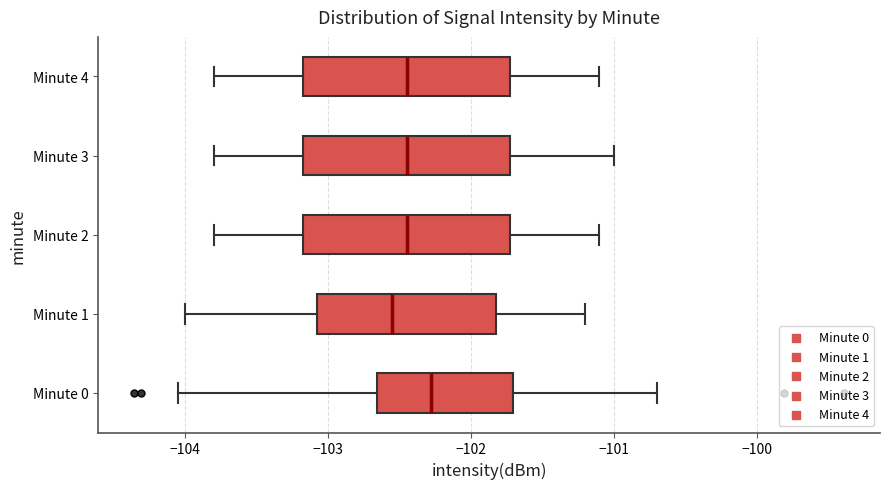

Reading bottom to top, transcribe this box plot: for each box, give where its median line is, the range the box spans, and where its two whiskers end, as read against the x-axis. The values are not printed on the chart, so give them approximately, as read against the axis.

Minute 0: median -102.3, box -102.7 to -101.7, whiskers -104.1 to -100.7
Minute 1: median -102.5, box -103.1 to -101.8, whiskers -104.0 to -101.2
Minute 2: median -102.4, box -103.2 to -101.7, whiskers -103.8 to -101.1
Minute 3: median -102.4, box -103.2 to -101.7, whiskers -103.8 to -101.0
Minute 4: median -102.4, box -103.2 to -101.7, whiskers -103.8 to -101.1